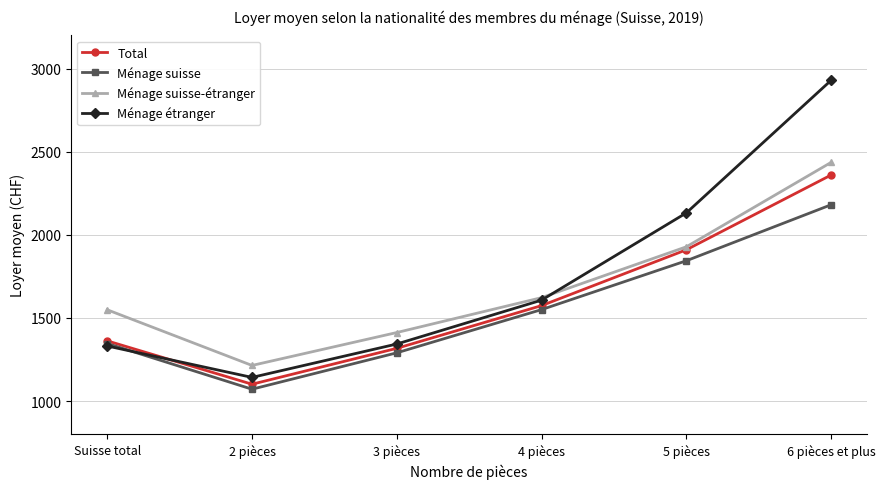

At which category does Ménage suisse-étranger reach its first local valley?

2 pièces